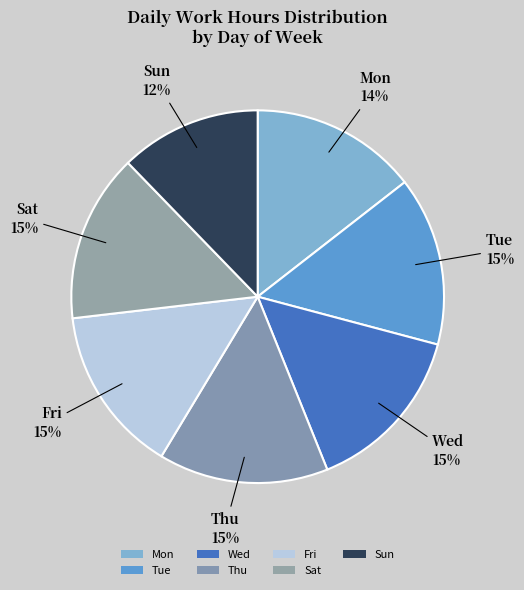

To the nearest percent, what portion does Thu represent?

15%